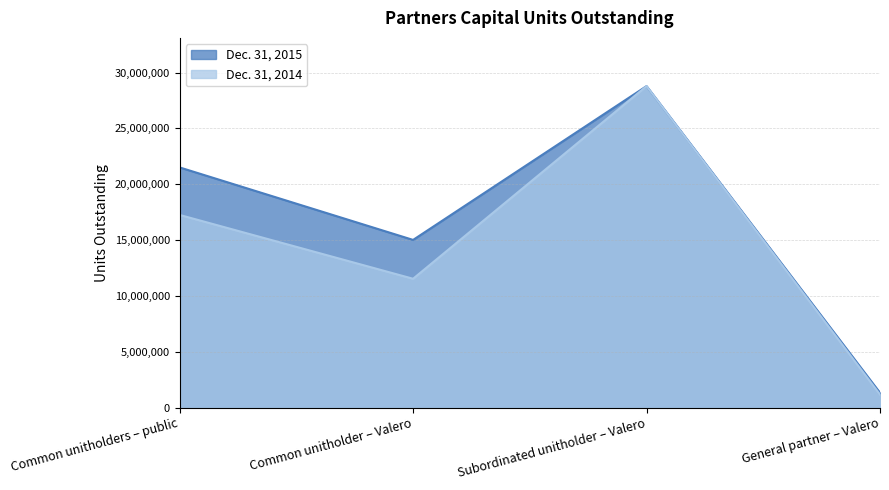

How many categories are shown in the chart?

4